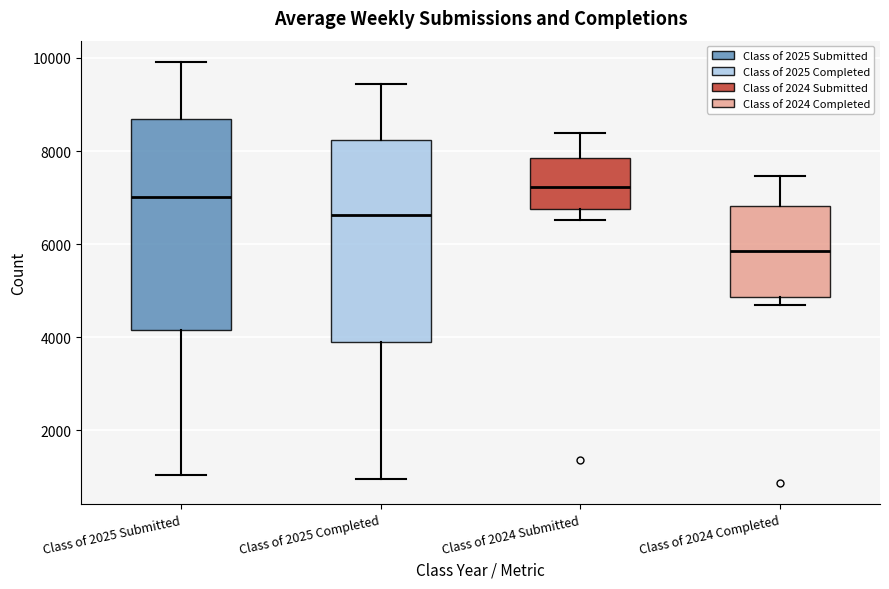

Which box has the lowest median line?

Class of 2024 Completed